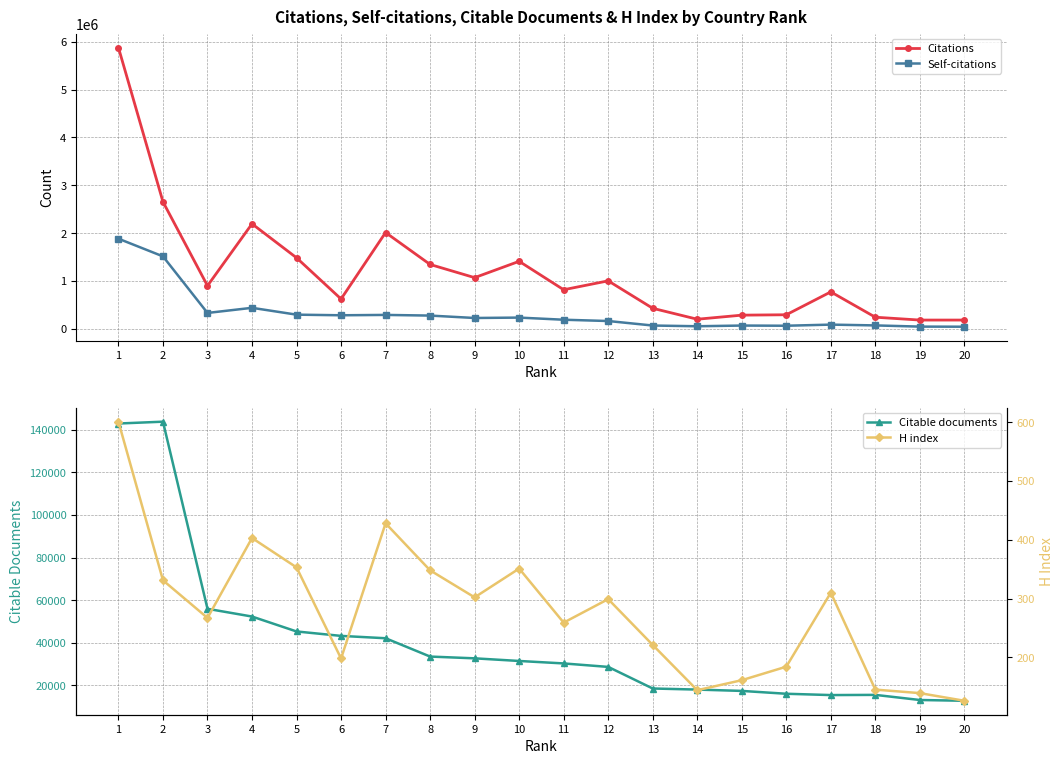

What is the average value of the Self-citations series?

333768